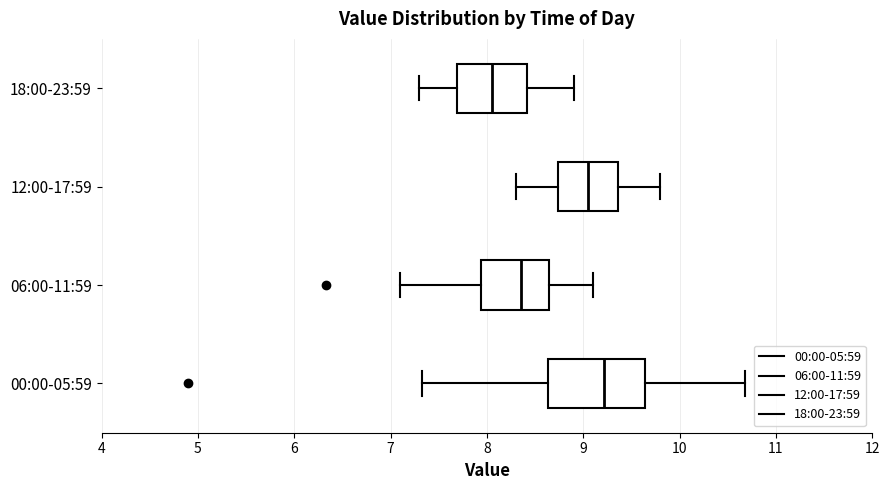

Comparing the boxes themselves (not the whiskers), which one is the widest?

00:00-05:59